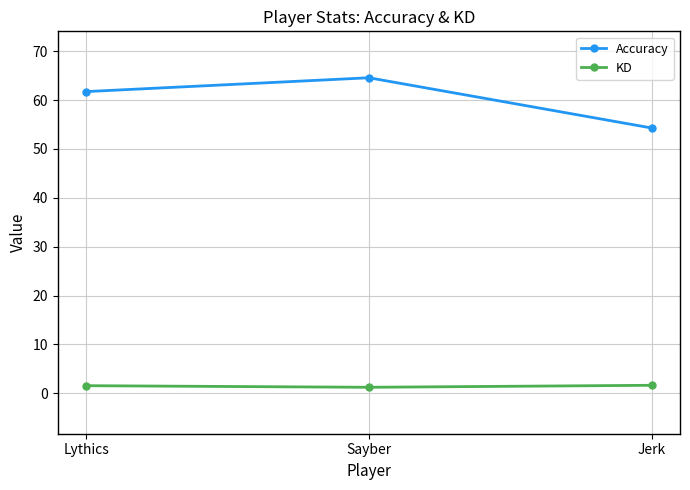

Is the value of KD at Jerk greater than the value of Accuracy at Jerk?

No